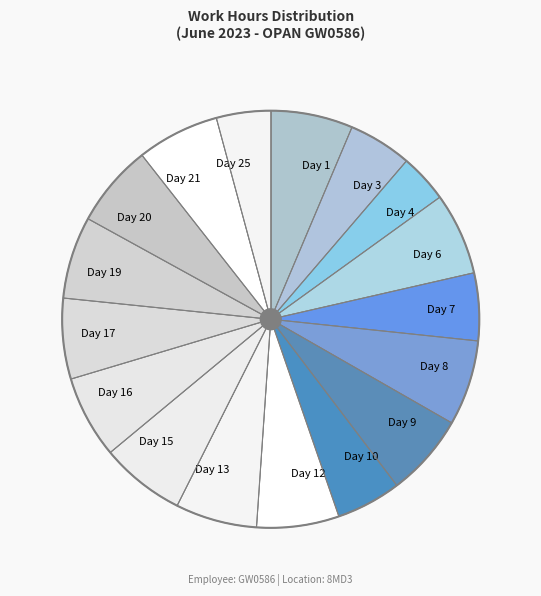

Combined, do Day 15 and Day 13 account for over 50%?

No